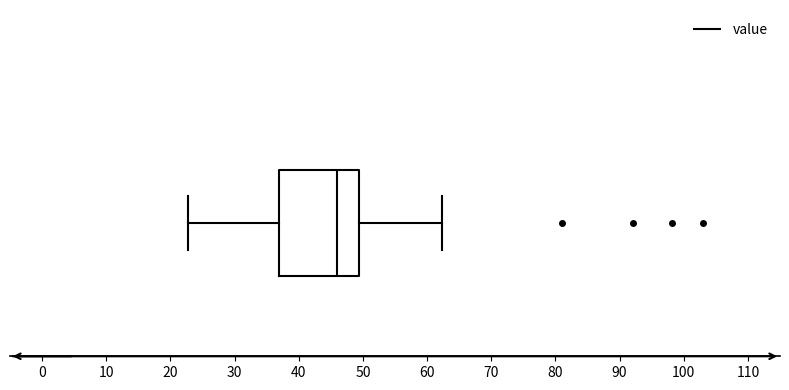

Transcribe this box plot: give where the median line is, the range the box spans, and where the two whiskers end, as read against the x-axis. The values are not printed on the chart, so give them approximately, as read against the axis.

median 46, box 37 to 49, whiskers 23 to 62